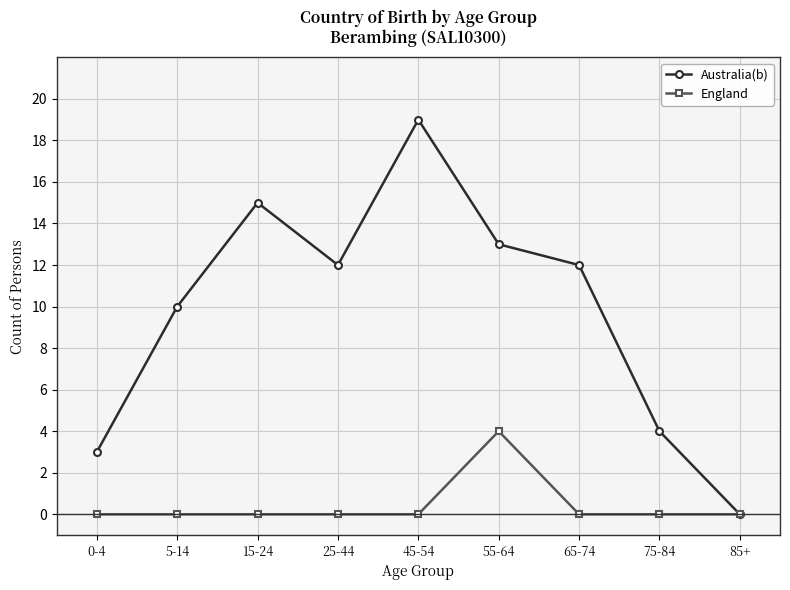

How many series are shown in this chart?

2